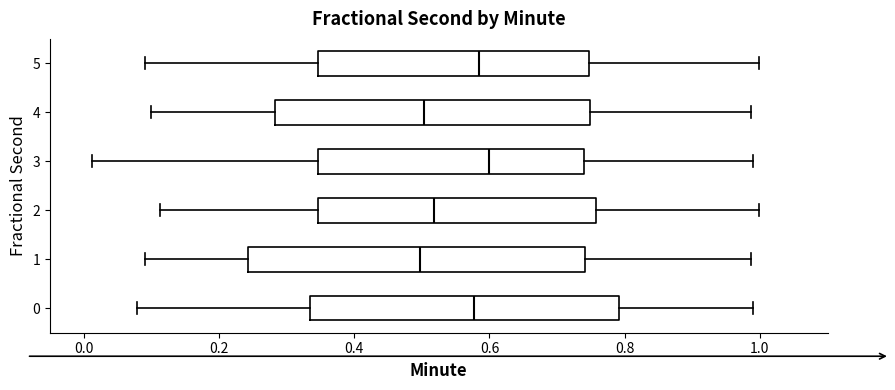

Reading bottom to top, read every box against the x-axis: the position of its median line, the range the box covers, and the ends of its whiskers. The values are not printed on the chart, so give them approximately, as read against the axis.

0: median 0.58, box 0.34 to 0.80, whiskers 0.08 to 0.98
1: median 0.50, box 0.24 to 0.74, whiskers 0.08 to 0.98
2: median 0.52, box 0.34 to 0.76, whiskers 0.12 to 1.00
3: median 0.60, box 0.34 to 0.74, whiskers 0.02 to 0.98
4: median 0.50, box 0.28 to 0.74, whiskers 0.10 to 0.98
5: median 0.58, box 0.34 to 0.74, whiskers 0.08 to 1.00